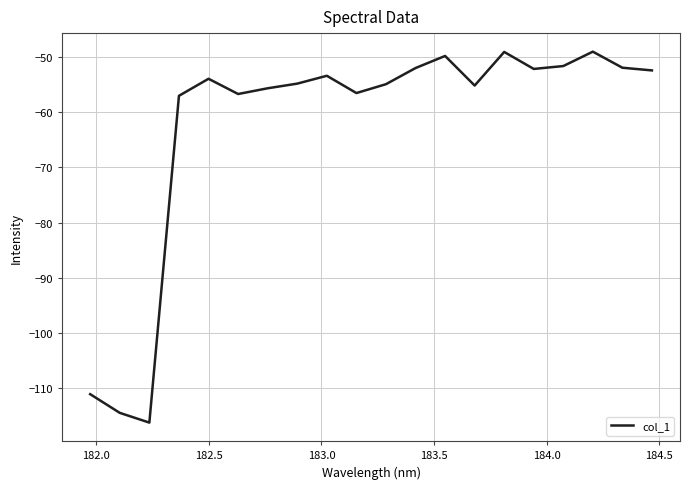

What is the greatest value displayed?

-49.1